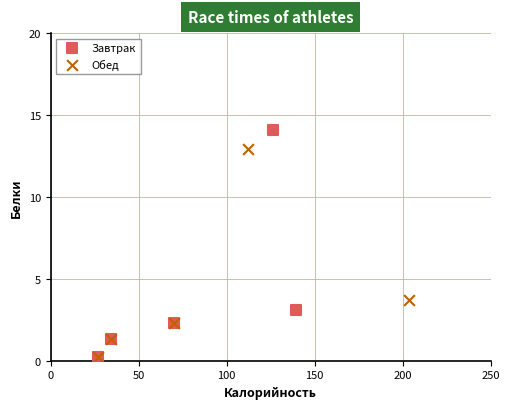

Which series has the widest spread of Y values?

Завтрак